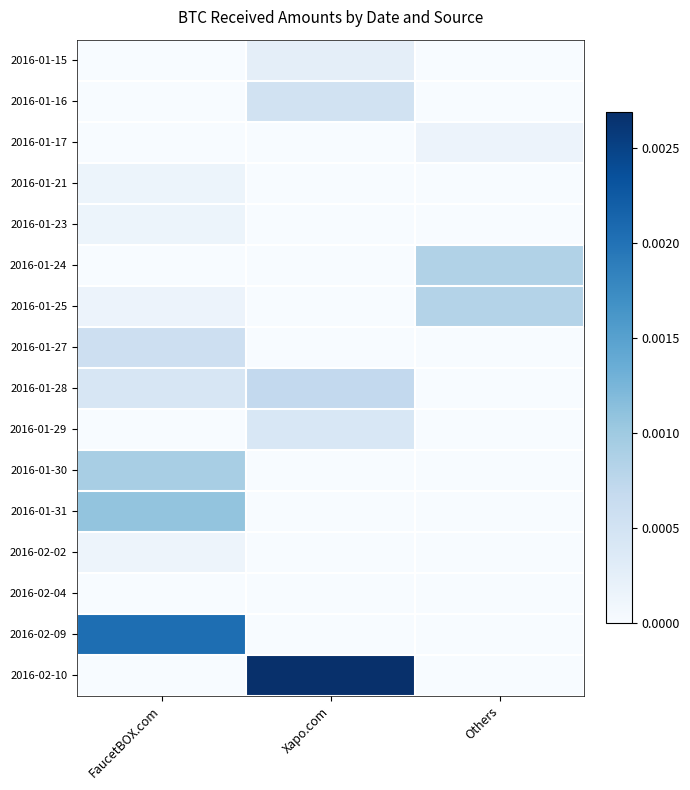

Which series changed the most between Xapo.com and Others?

2016-02-10